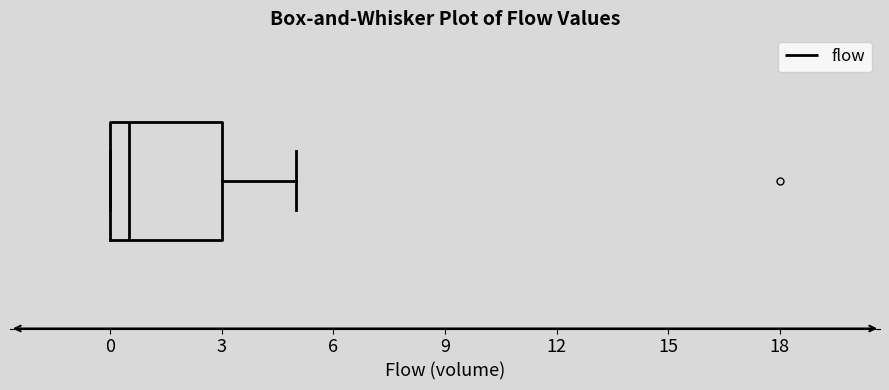

Read this box plot against the x-axis: the position of the median line, the range covered by the box, and the ends of both whiskers. The values are not printed on the chart, so give them approximately, as read against the axis.

median 0.5, box 0.0 to 3.0, whiskers 0.0 to 5.0